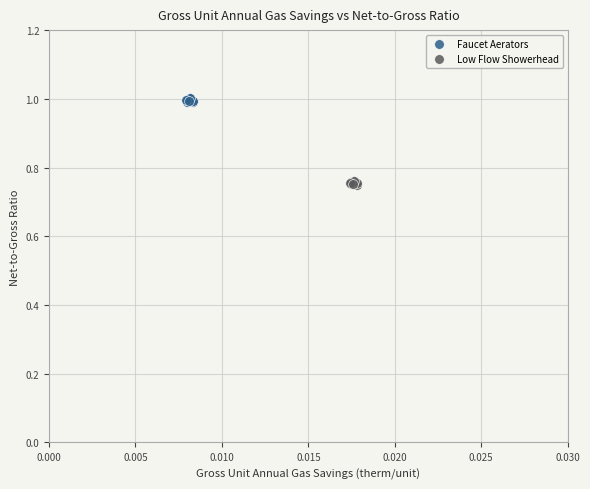

Which series reaches the minimum Y coordinate?

Low Flow Showerhead